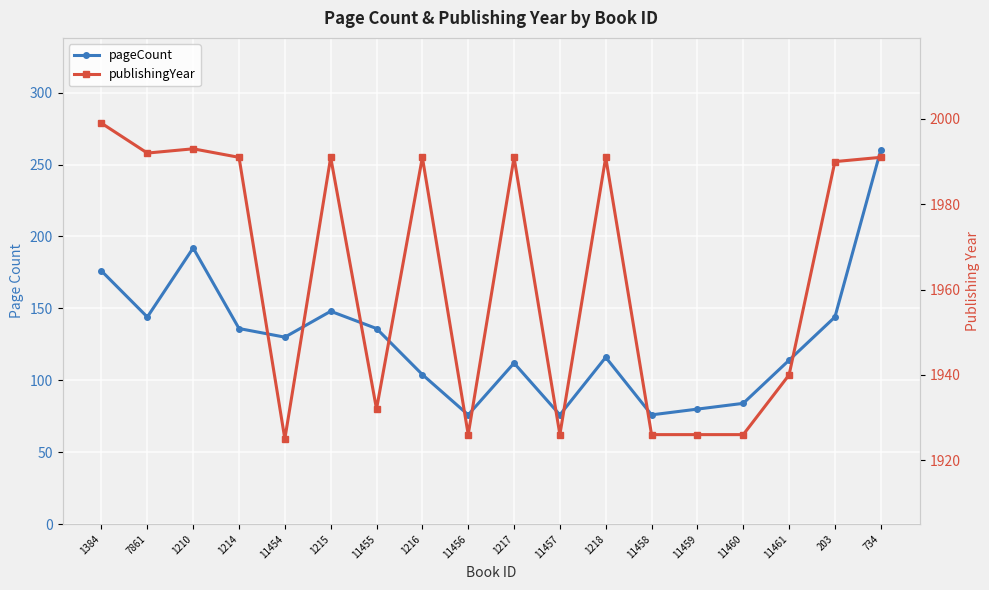

What is the average value of the publishingYear series?

1964